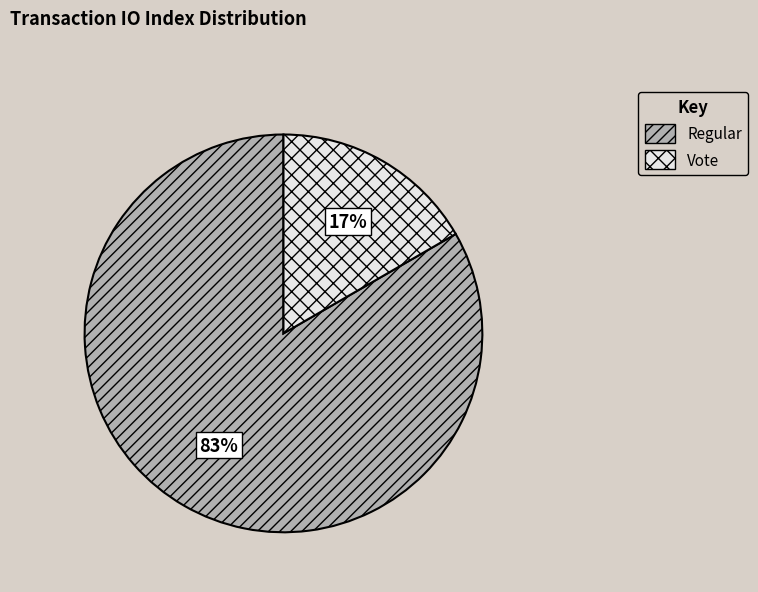

To the nearest percent, what is the average slice percentage?

50%